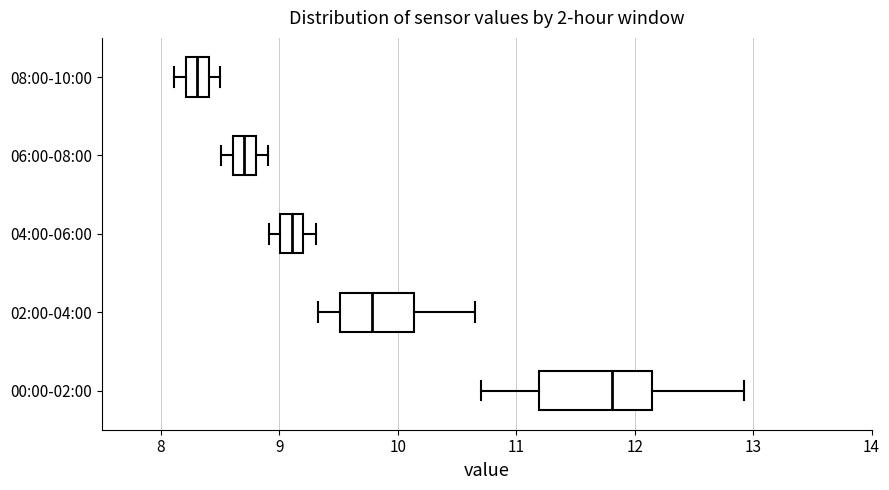

Comparing the boxes themselves (not the whiskers), which one is the widest?

00:00-02:00